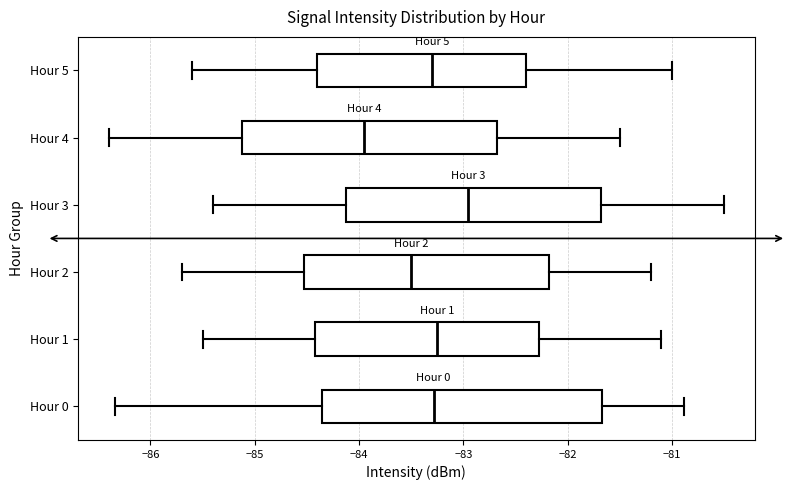

Comparing the boxes themselves (not the whiskers), which one is the widest?

Hour 0